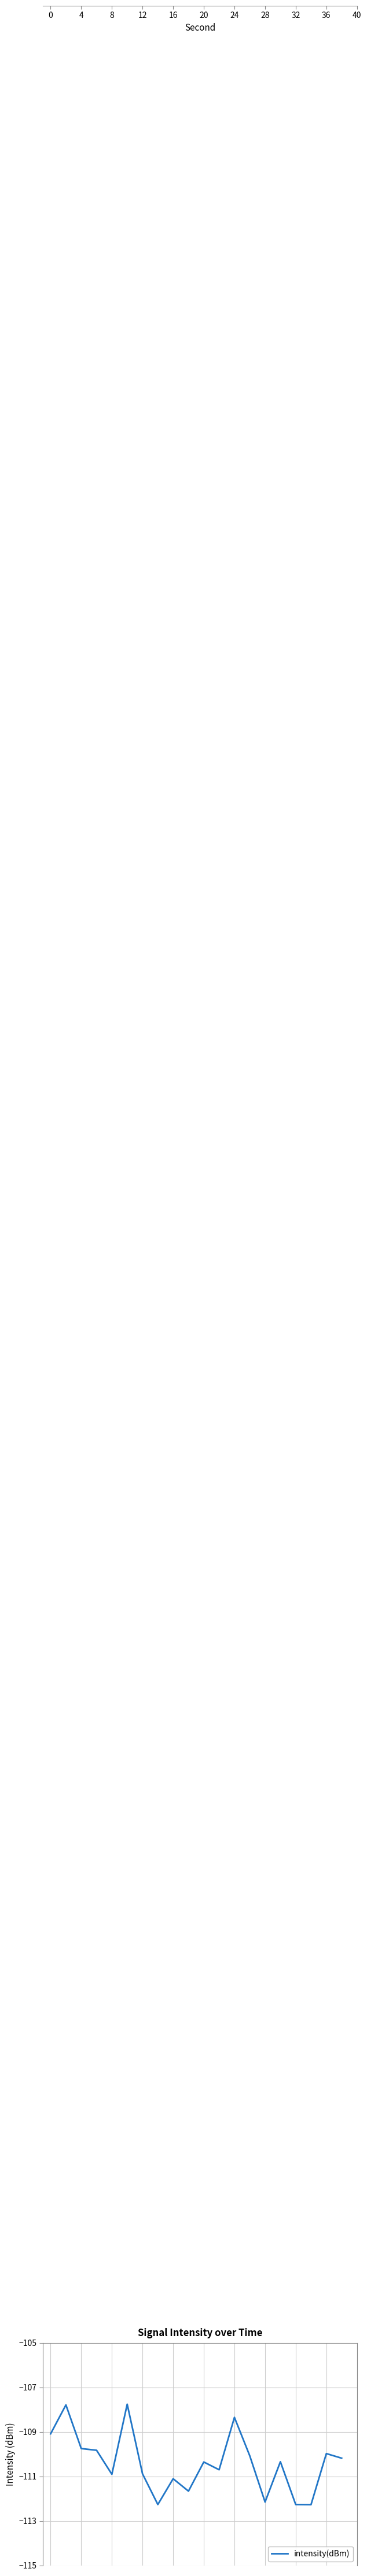

What is the difference between the maximum and minimum values?

4.5